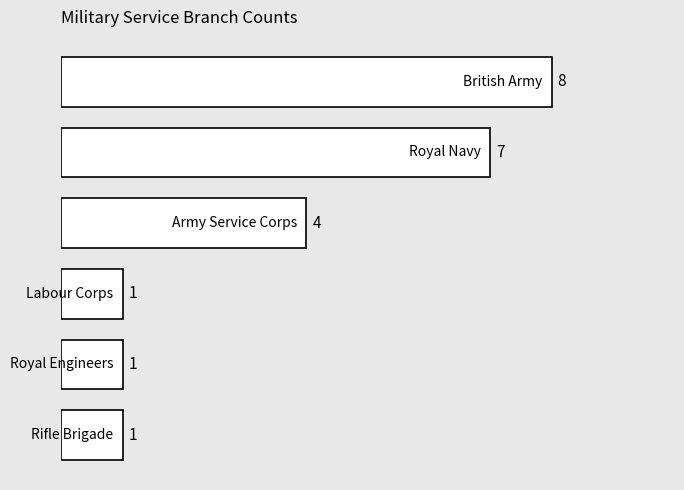

Count the number of data series in this chart.

1